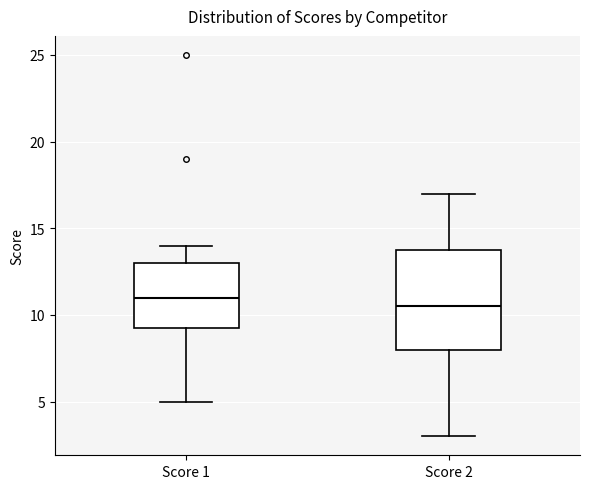

Reading left to right, transcribe this box plot: for each box, give where its median line is, the range the box spans, and where its two whiskers end, as read against the y-axis. The values are not printed on the chart, so give them approximately, as read against the axis.

Score 1: median 11.0, box 9.5 to 13.0, whiskers 5.0 to 14.0
Score 2: median 10.5, box 8.0 to 14.0, whiskers 3.0 to 17.0